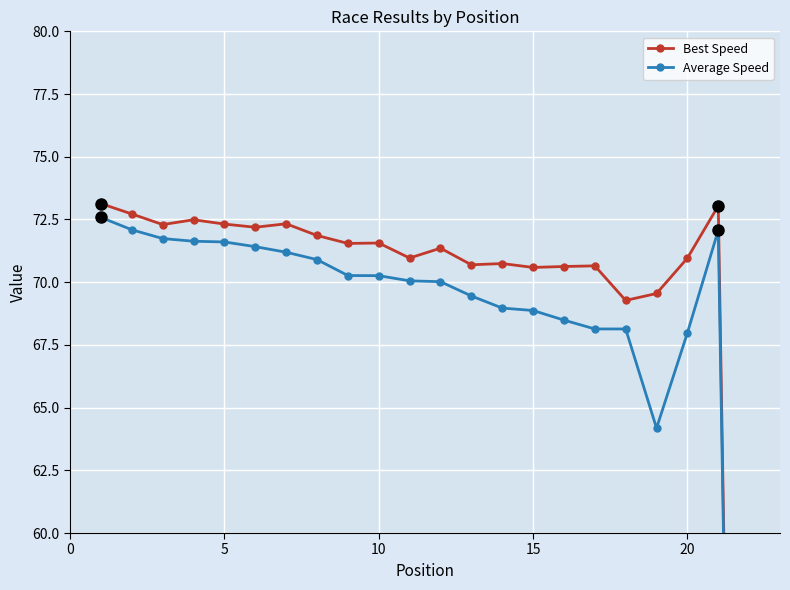

How many positive values does the Best Speed series have?

21